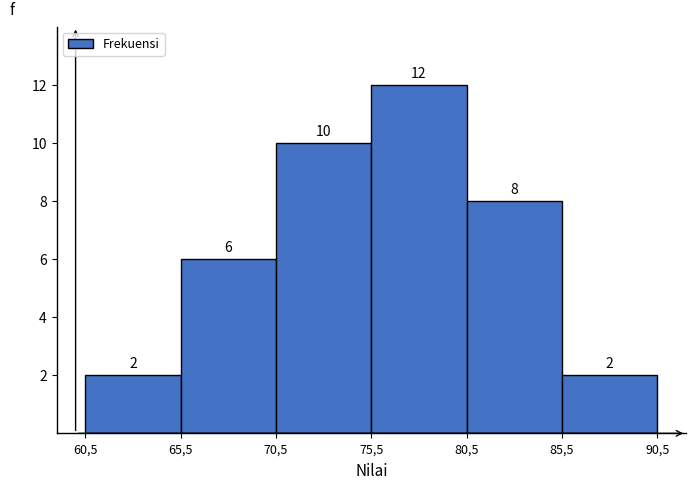

Reading left to right, what are all the values shown in this chart?

2	6	10	12	8	2